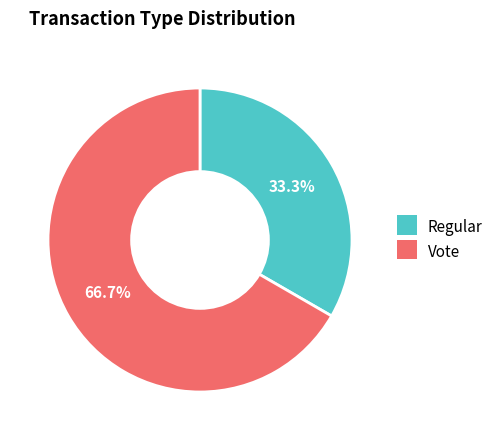

To the nearest percent, what is the average slice percentage?

50%